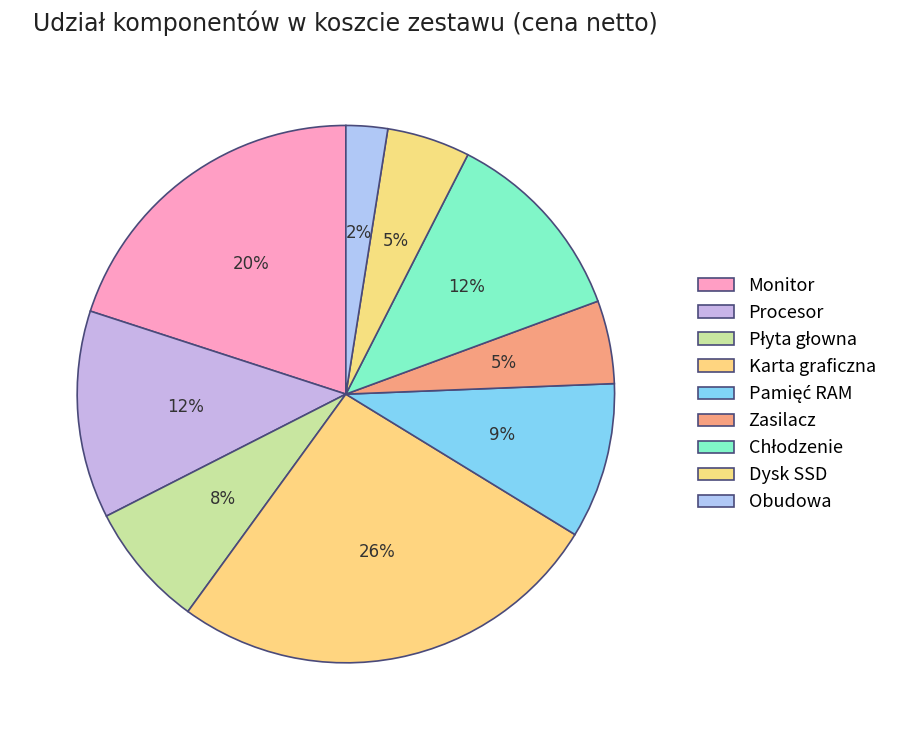

Which has a higher value, Chłodzenie or Płyta głowna?

Chłodzenie